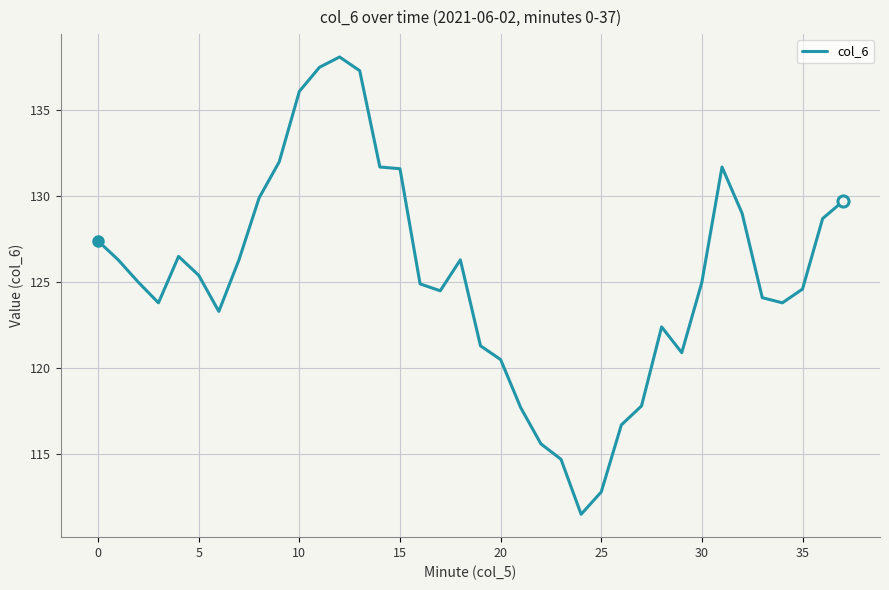

What is the greatest value displayed?

138.1